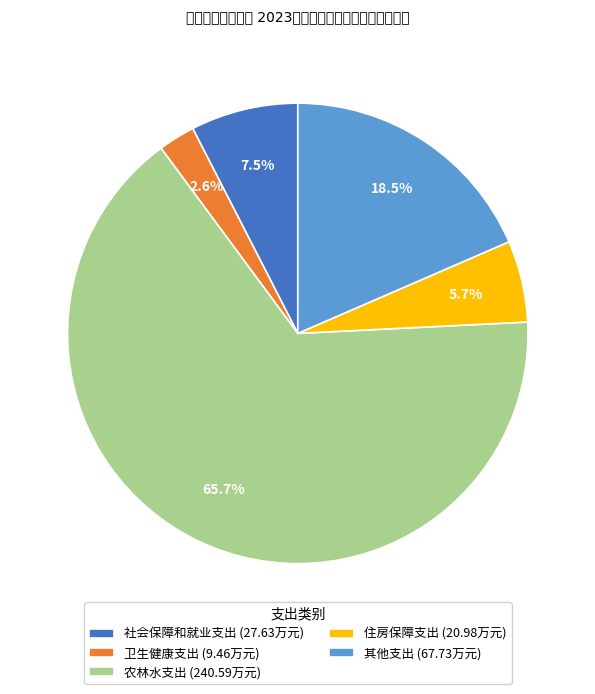

What is the ratio of the value at 住房保障支出 to the value at 其他支出?

0.3